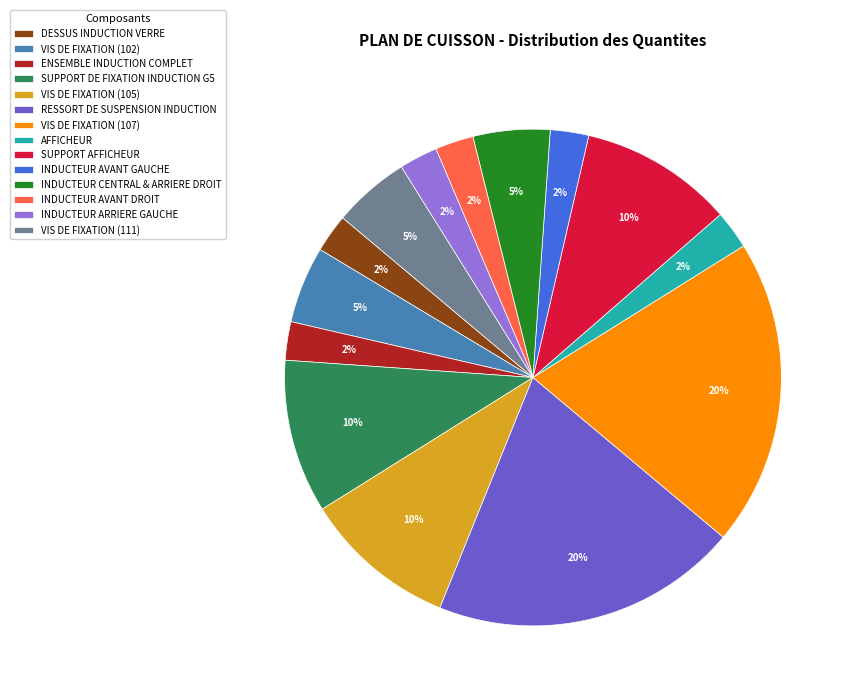

What percentage is the SUPPORT DE FIXATION INDUCTION G5 slice, to the nearest percent?

10%